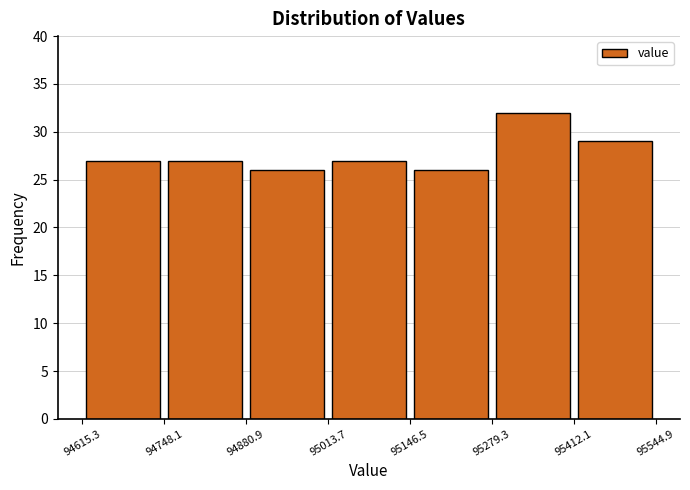

Reading left to right, transcribe this chart: for each bar, give the range it covers on the x-axis and its height. The values are not printed on the chart, so give them approximately, as read against the axis.

94615.3 to 94748.1: 27
94748.1 to 94880.9: 27
94880.9 to 95013.7: 26
95013.7 to 95146.5: 27
95146.5 to 95279.3: 26
95279.3 to 95412.1: 32
95412.1 to 95544.9: 29